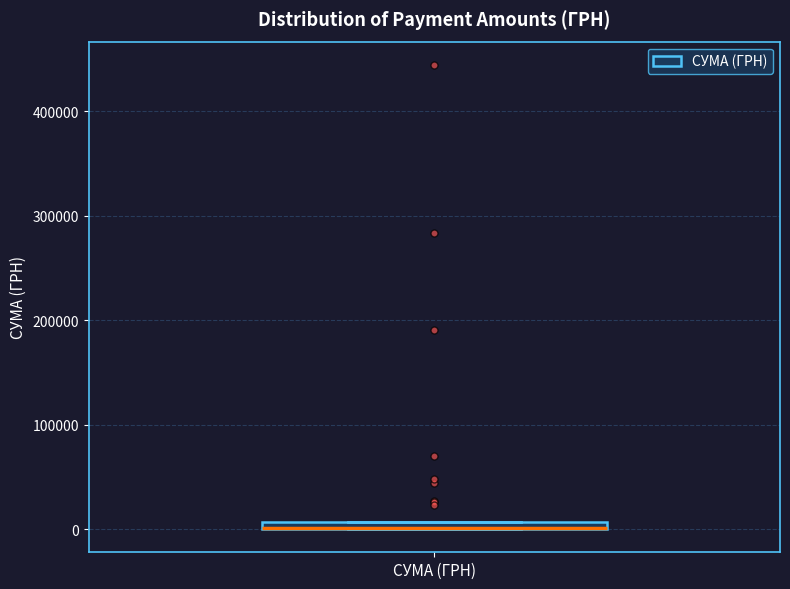

Where is the lower edge of the box for СУМА (ГРН) on the y-axis? The values are not printed on the chart, so give them approximately, as read against the axis.

0